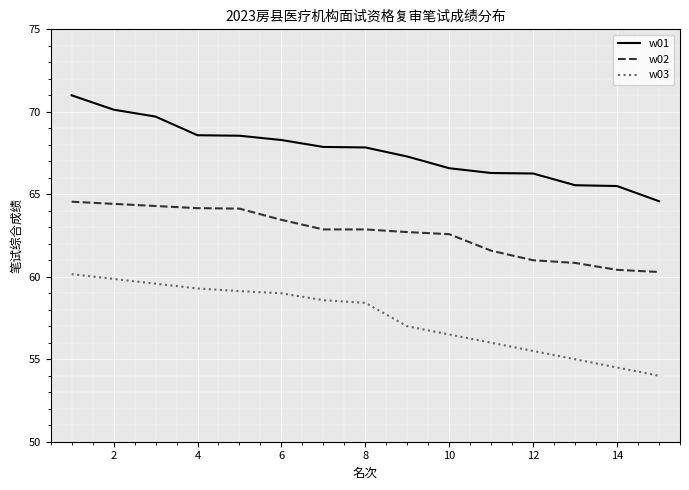

Which series has the largest total across all categories?

w01